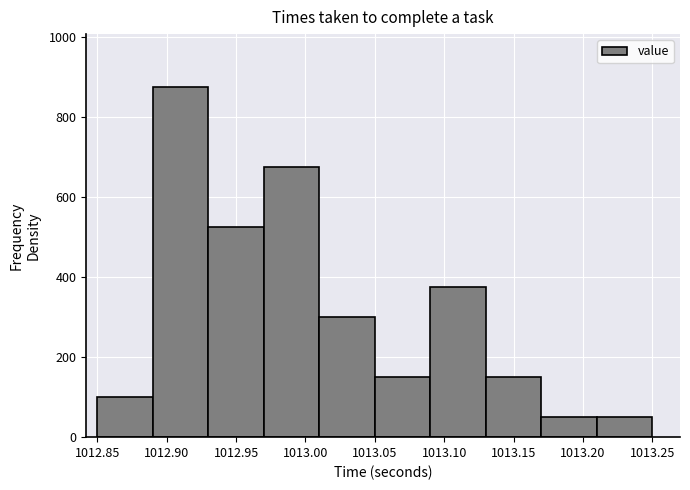

What is the height of the bar covering 1012.85 to 1012.89 on the x-axis? The values are not printed on the chart, so give them approximately, as read against the axis.

100